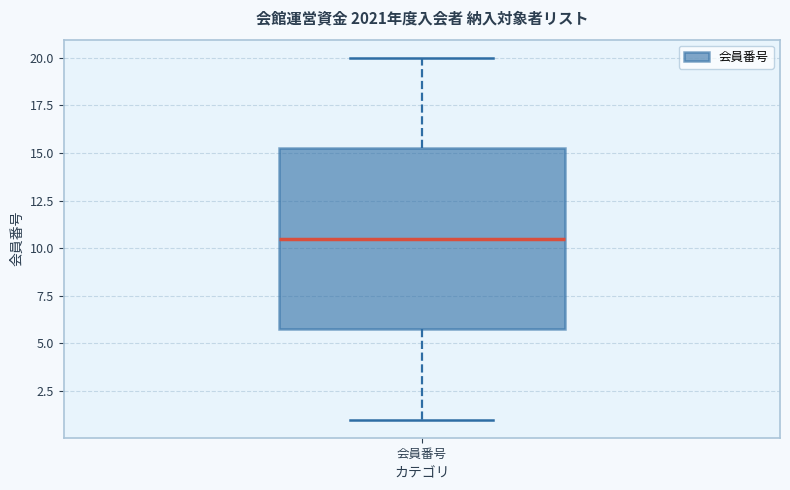

Transcribe this box plot: give where the median line is, the range the box spans, and where the two whiskers end, as read against the y-axis. The values are not printed on the chart, so give them approximately, as read against the axis.

median 10.5, box 6.0 to 15.5, whiskers 1.0 to 20.0